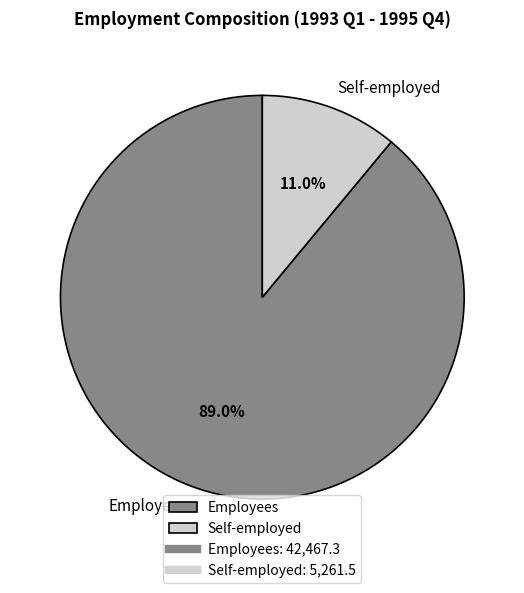

Between Employees and Self-employed, which is larger?

Employees